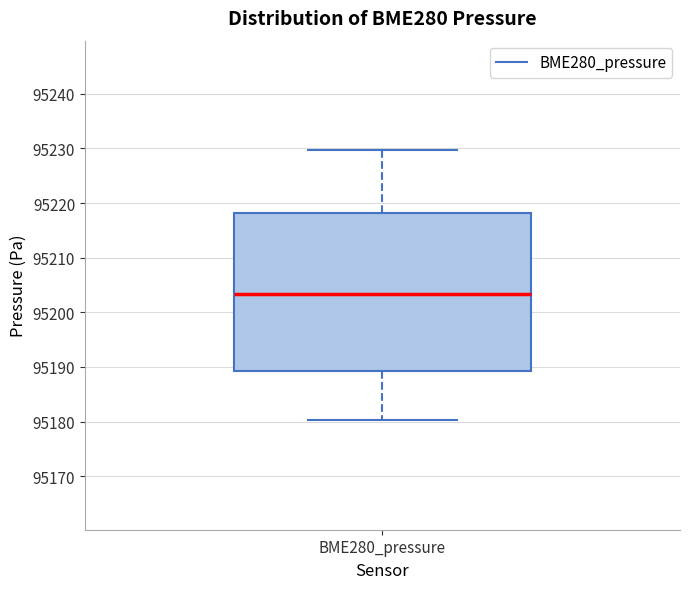

Read this box plot against the y-axis: the position of the median line, the range covered by the box, and the ends of both whiskers. The values are not printed on the chart, so give them approximately, as read against the axis.

median 95203, box 95189 to 95218, whiskers 95180 to 95230